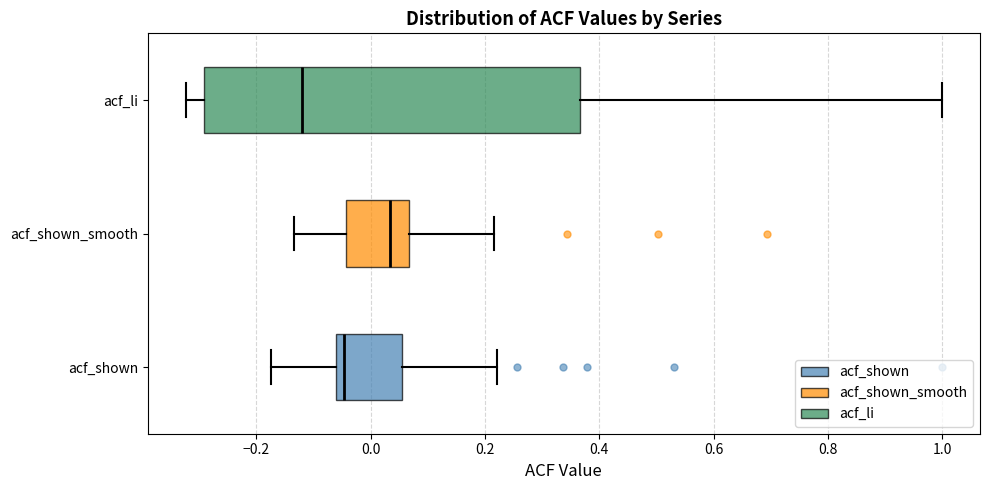

Which box's median line is the furthest to the right?

acf_shown_smooth